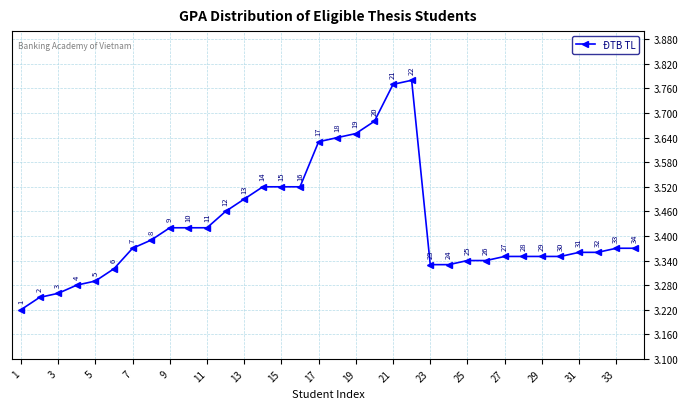

Count the values in the range 3 to 4.

34